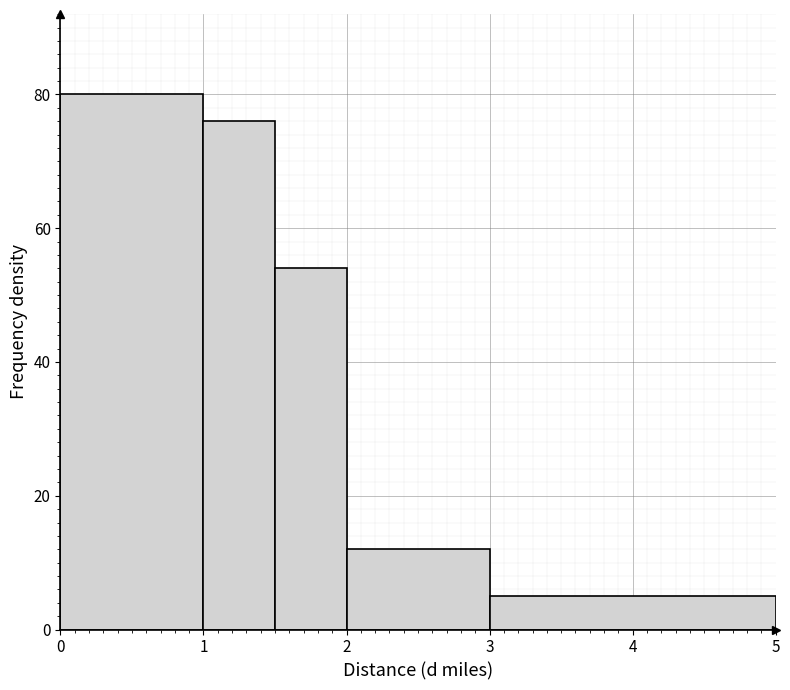

Reading left to right, list every bar in this chart as the range it spans on the x-axis followed by its height. The values are not printed on the chart, so give them approximately, as read against the axis.

0.0 to 1.0: 80
1.0 to 1.5: 76
1.5 to 2.0: 54
2.0 to 3.0: 12
3.0 to 5.0: 6